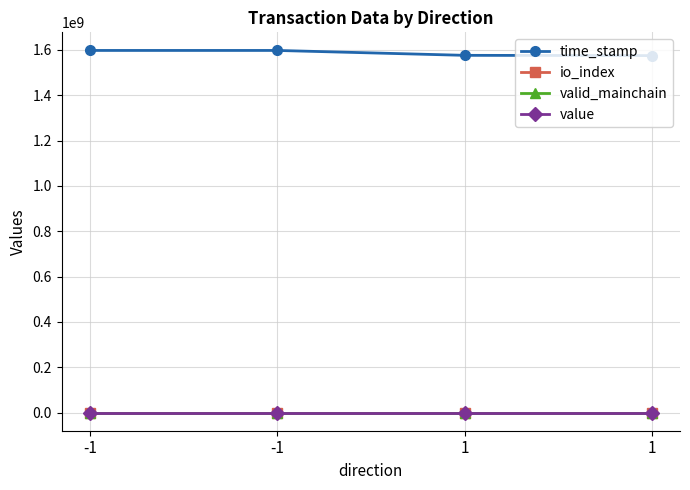

How many lines are shown in the chart?

4